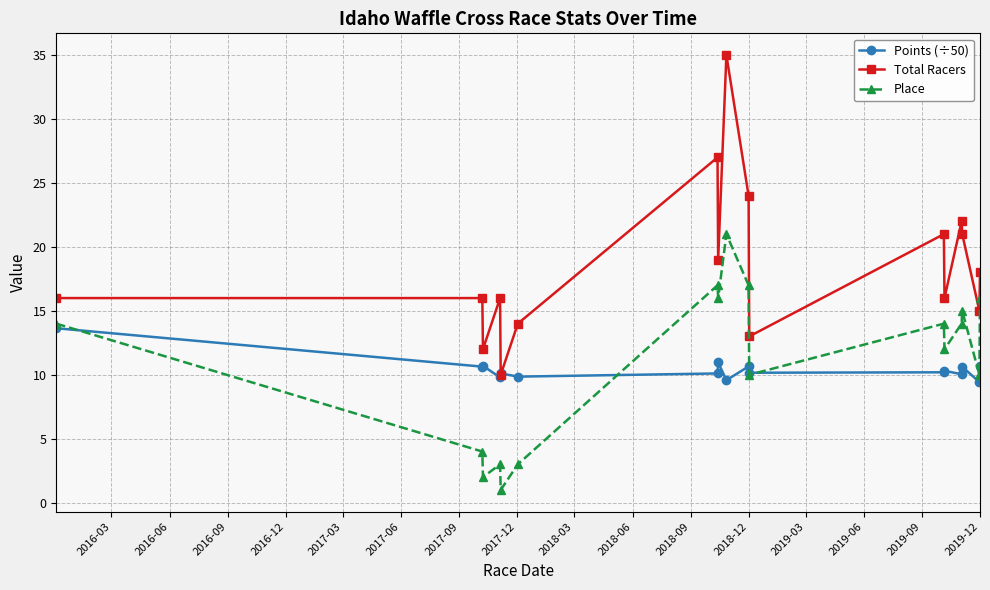

What is the value of the Place point at the 14th from the left?

14.0